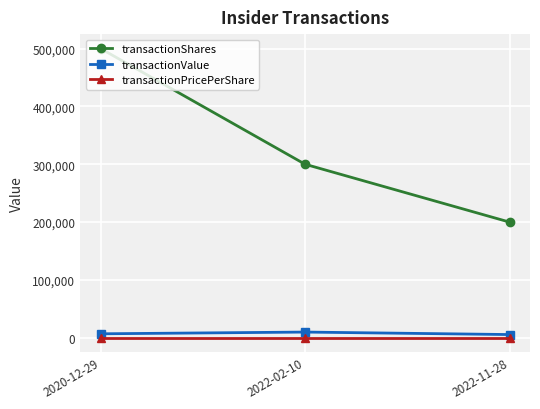

At which label is transactionShares closest to 350000?

2022-02-10